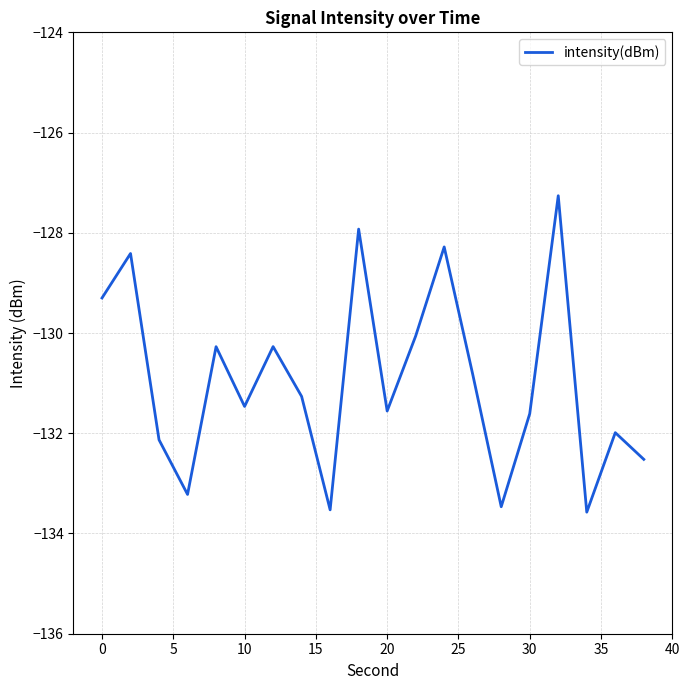

What is the minimum value shown in the chart?

-133.6